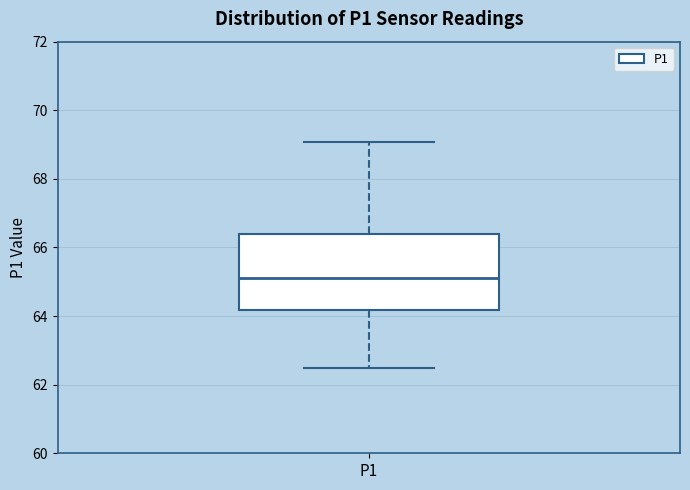

Transcribe this box plot: give where the median line is, the range the box spans, and where the two whiskers end, as read against the y-axis. The values are not printed on the chart, so give them approximately, as read against the axis.

median 65.2, box 64.2 to 66.4, whiskers 62.6 to 69.0